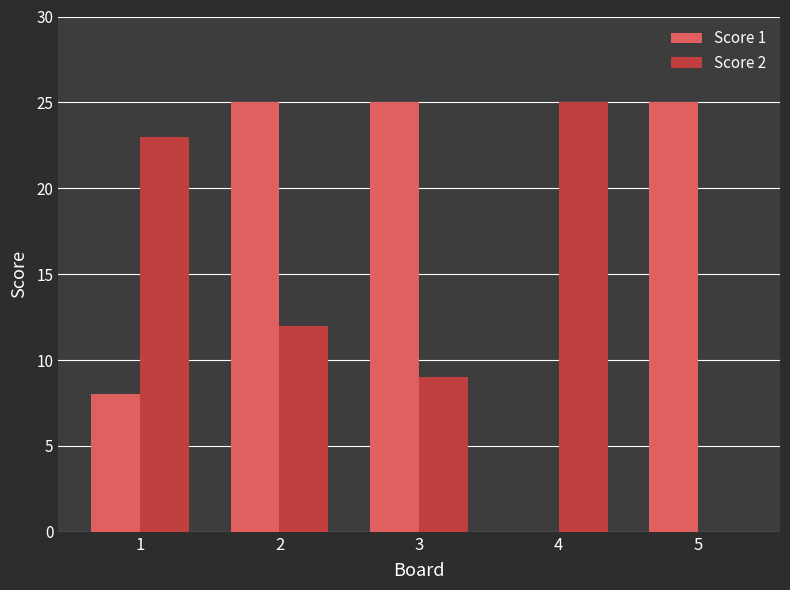

True or false: Score 2 has a value of 13 at 1.

False